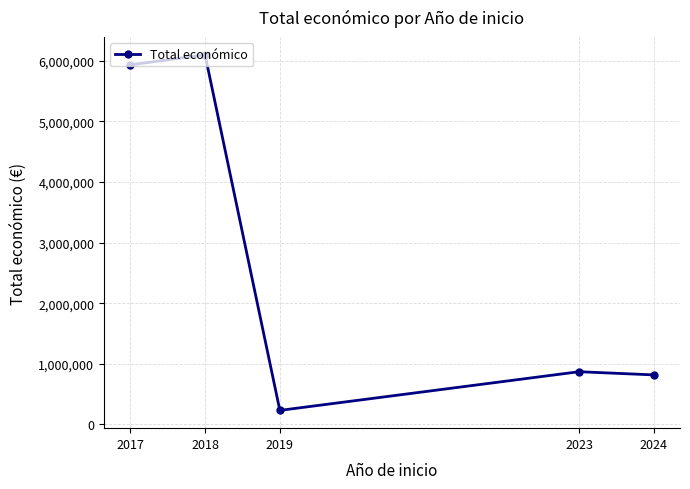

Which has a higher value, 2019 or 2018?

2018